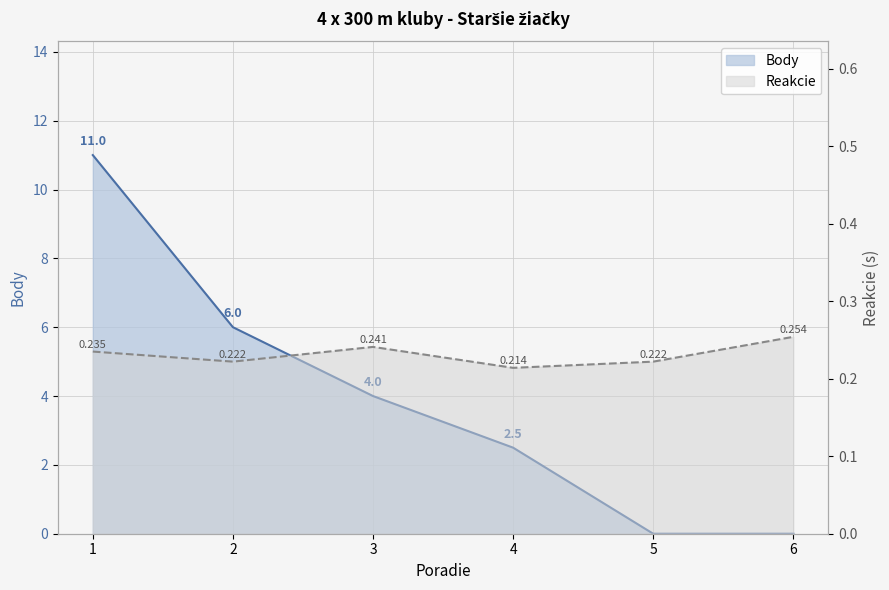

Where is Body nearest to the value 5?

2